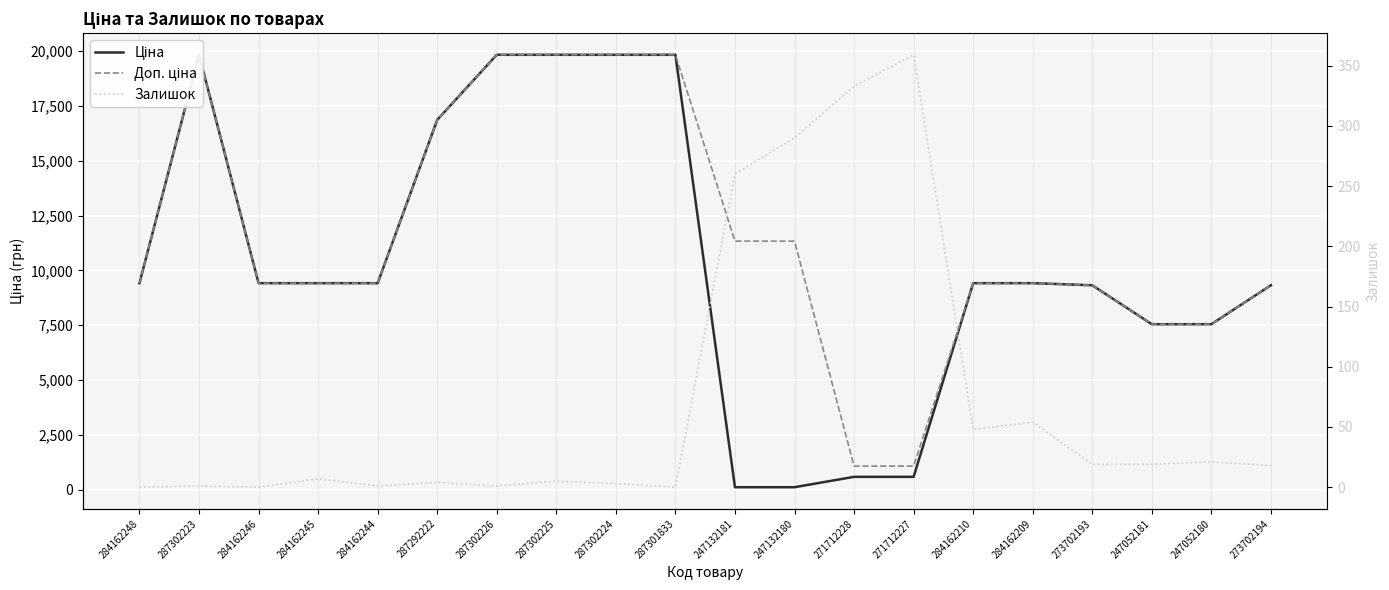

What are all the series names shown in the legend?

Ціна, Доп. ціна, Залишок